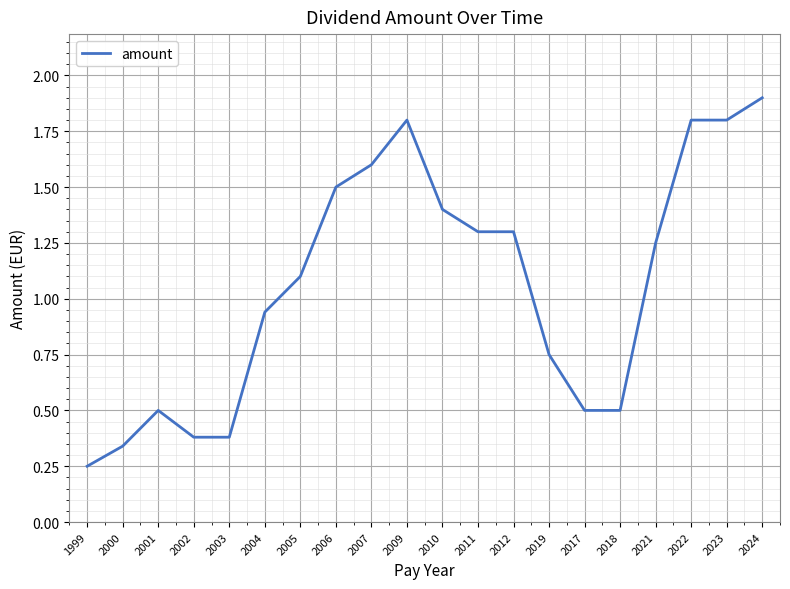

At which category does the data reach its first local peak?

2001